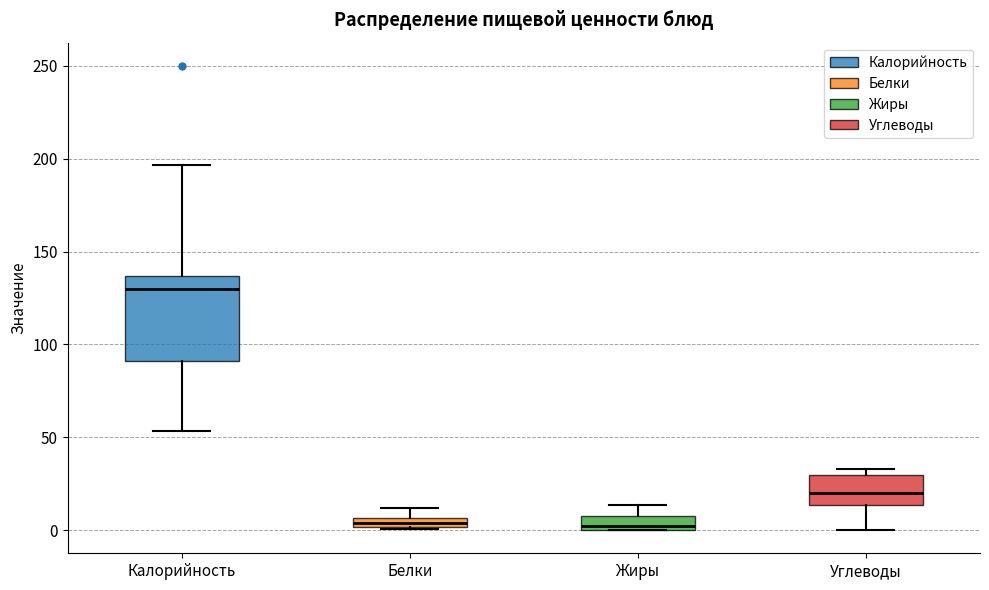

Which box has the highest median line?

Калорийность